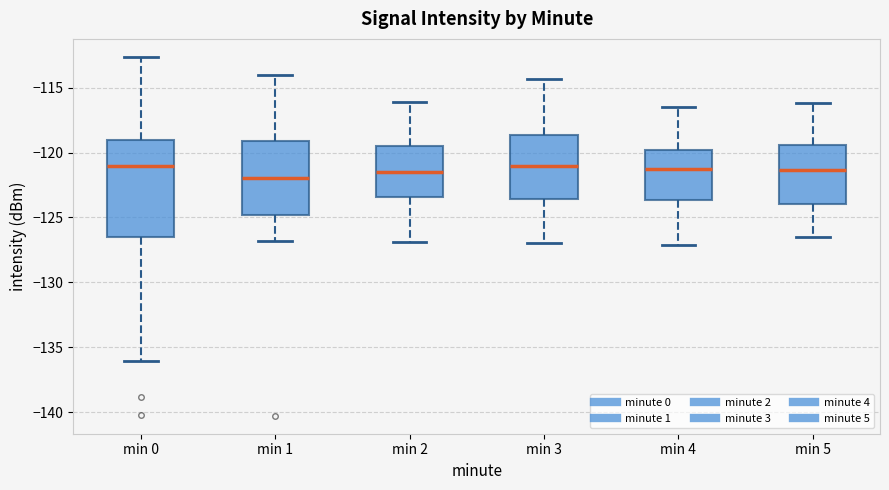

Reading left to right, read every box against the y-axis: the position of its median line, the range the box covers, and the ends of its whiskers. The values are not printed on the chart, so give them approximately, as read against the axis.

min 0: median -121.0, box -126.5 to -119.0, whiskers -136.0 to -112.5
min 1: median -122.0, box -125.0 to -119.0, whiskers -127.0 to -114.0
min 2: median -121.5, box -123.5 to -119.5, whiskers -127.0 to -116.0
min 3: median -121.0, box -123.5 to -118.5, whiskers -127.0 to -114.5
min 4: median -121.0, box -123.5 to -120.0, whiskers -127.0 to -116.5
min 5: median -121.5, box -124.0 to -119.5, whiskers -126.5 to -116.0